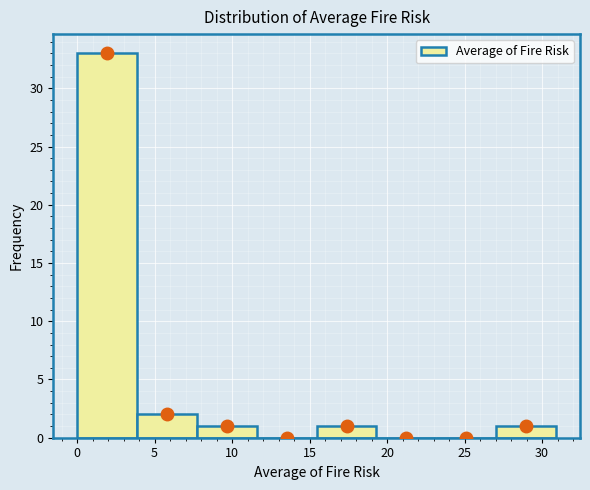

Reading left to right, transcribe this chart: for each bar, give the range it covers on the x-axis and its height. Neither the bar edges nor the heights are printed on the chart, so give them approximately, as read against the axes.

0.0 to 4.0: 33
4.0 to 7.5: 2
7.5 to 11.5: 1
11.5 to 15.5: 0
15.5 to 19.5: 1
19.5 to 23.0: 0
23.0 to 27.0: 0
27.0 to 31.0: 1